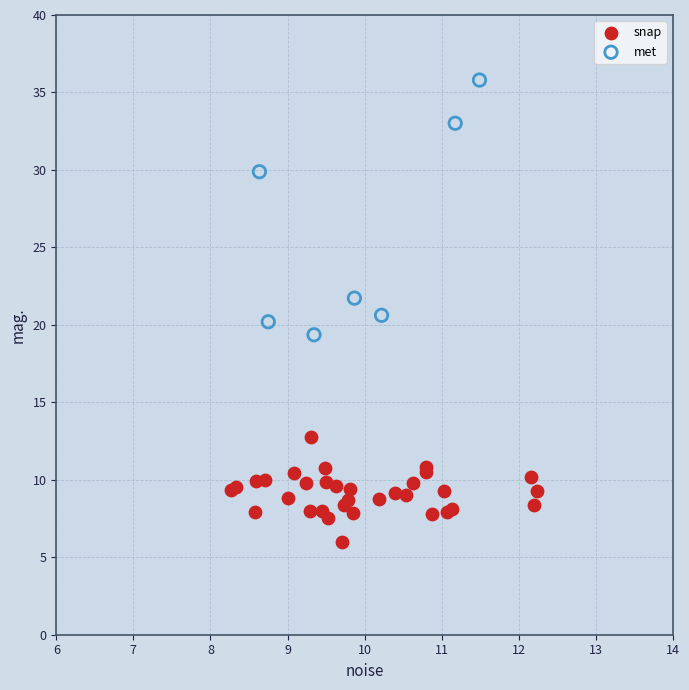

Which series has the largest Y range (max minus min)?

met